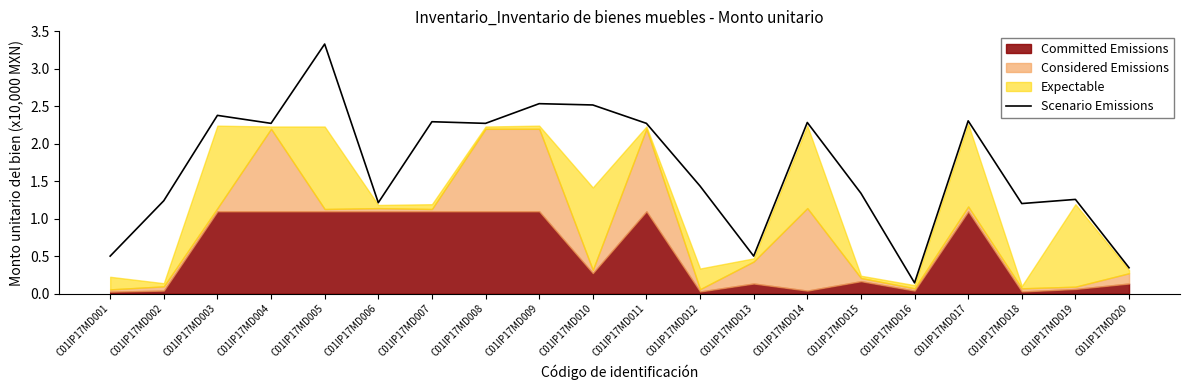

What is the difference between the second highest and second lowest values?

2.2